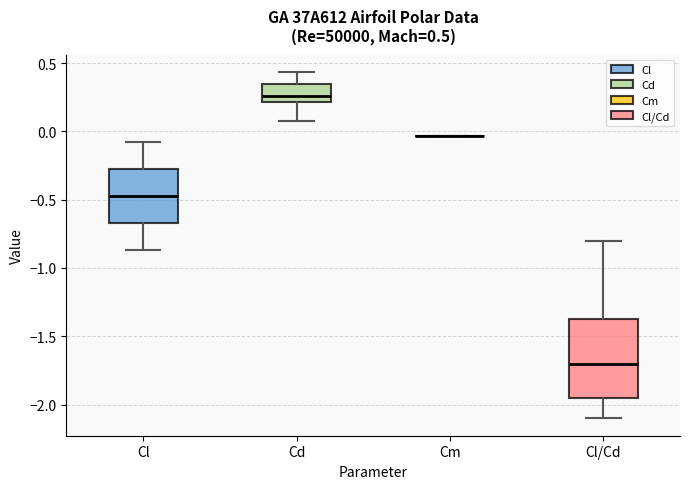

Comparing the boxes themselves (not the whiskers), which one is the tallest?

Cl/Cd